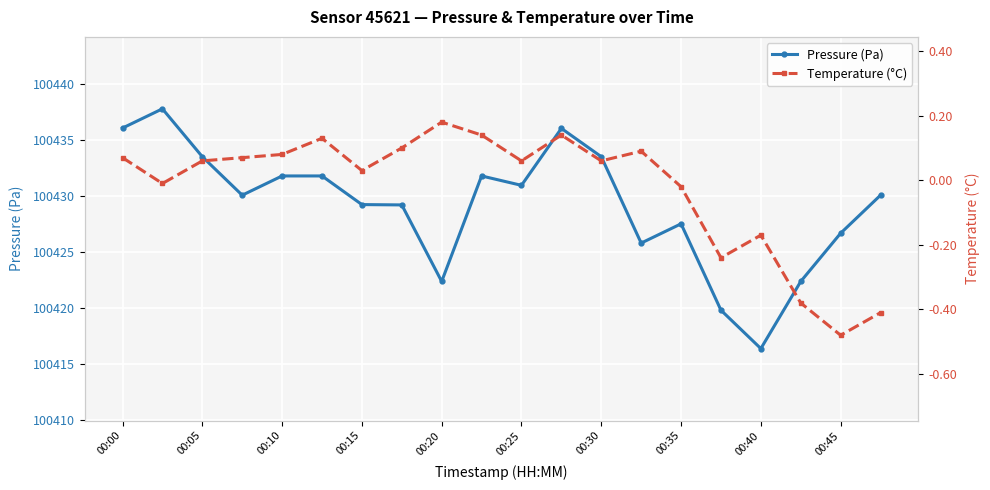

True or false: Pressure (Pa) has more than 1 interior local peaks.

True